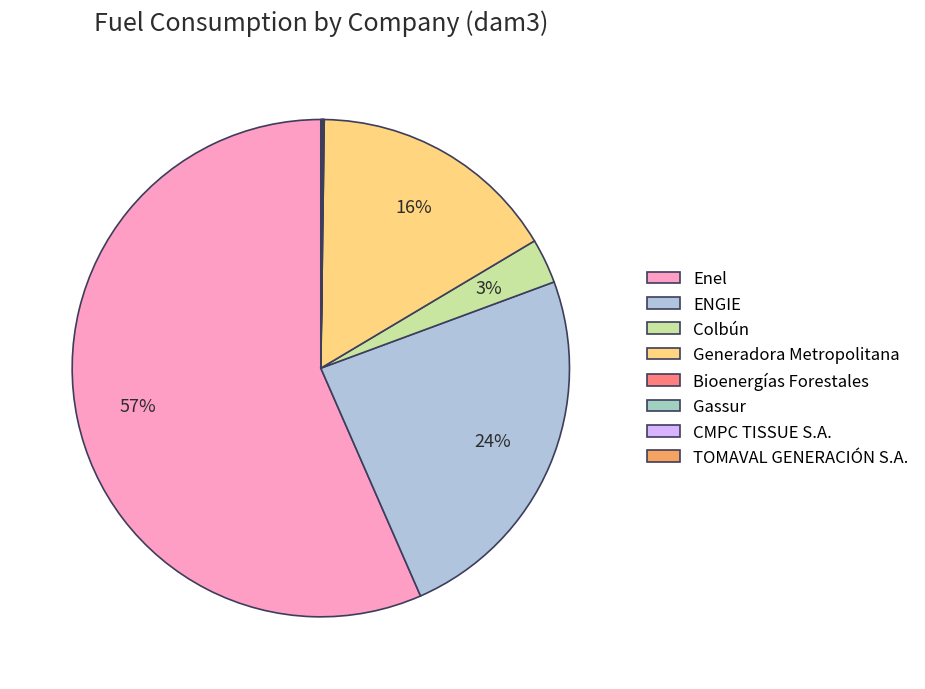

Which category has the smallest portion of the pie?

Gassur